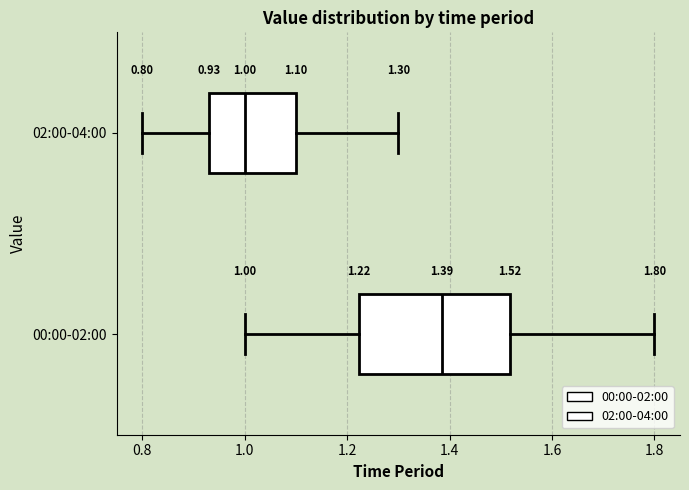

Comparing the boxes themselves (not the whiskers), which one is the widest?

00:00-02:00